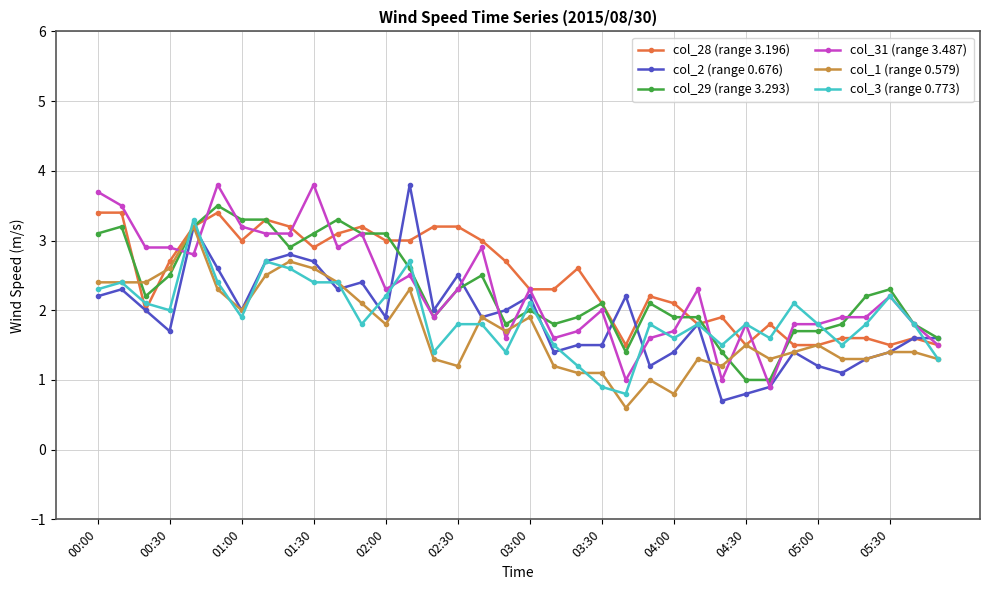

True or false: col_28 (range 3.196) has more than 0 points higher than both neighbors.

True